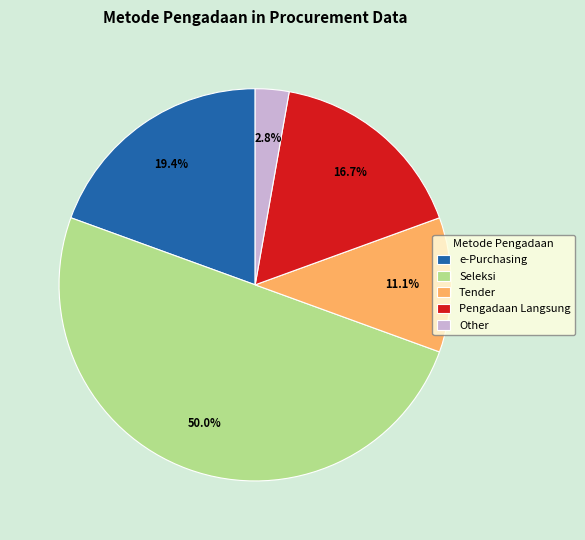

Count the number of slices in the pie.

5